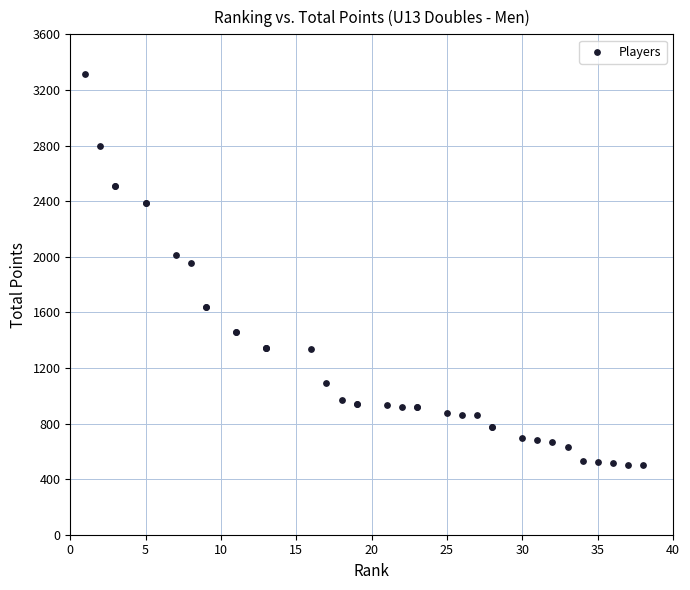

What Y value in the scatter plot is closest to 1906?

1958